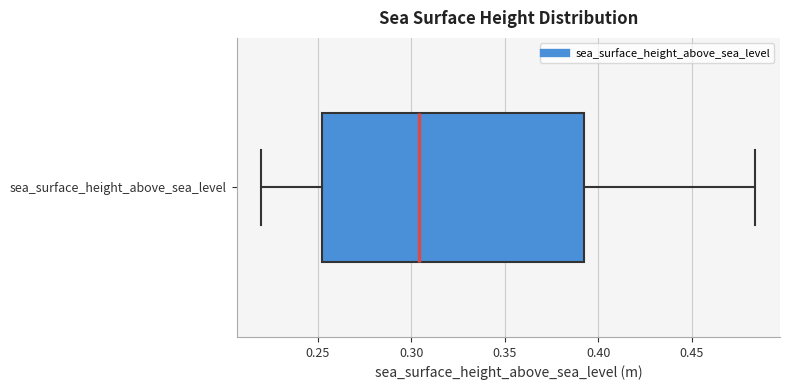

Read this box plot against the x-axis: the position of the median line, the range covered by the box, and the ends of both whiskers. The values are not printed on the chart, so give them approximately, as read against the axis.

median 0.305, box 0.255 to 0.395, whiskers 0.220 to 0.485